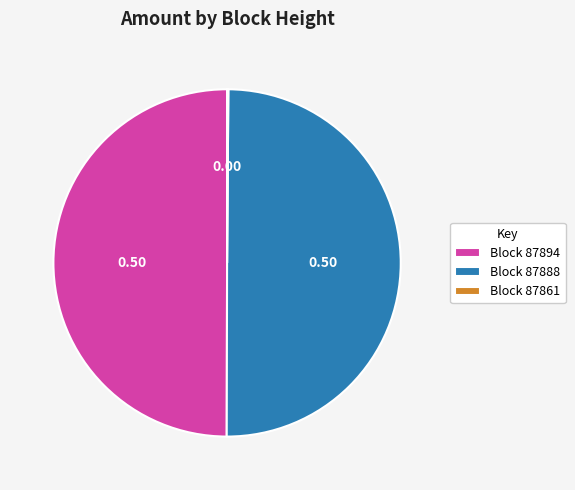

Approximately how many times larger is the value at Block 87888 compared to Block 87894?

1.0